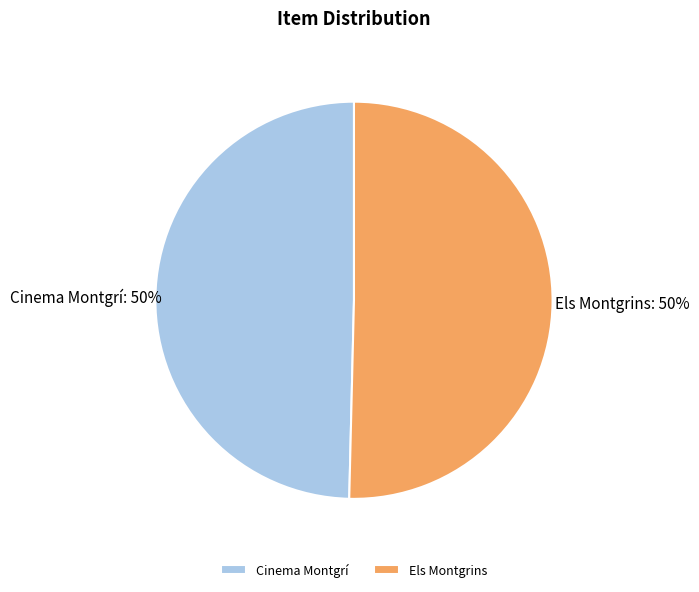

What is the ratio of the value at Els Montgrins to the value at Cinema Montgrí?

1.0